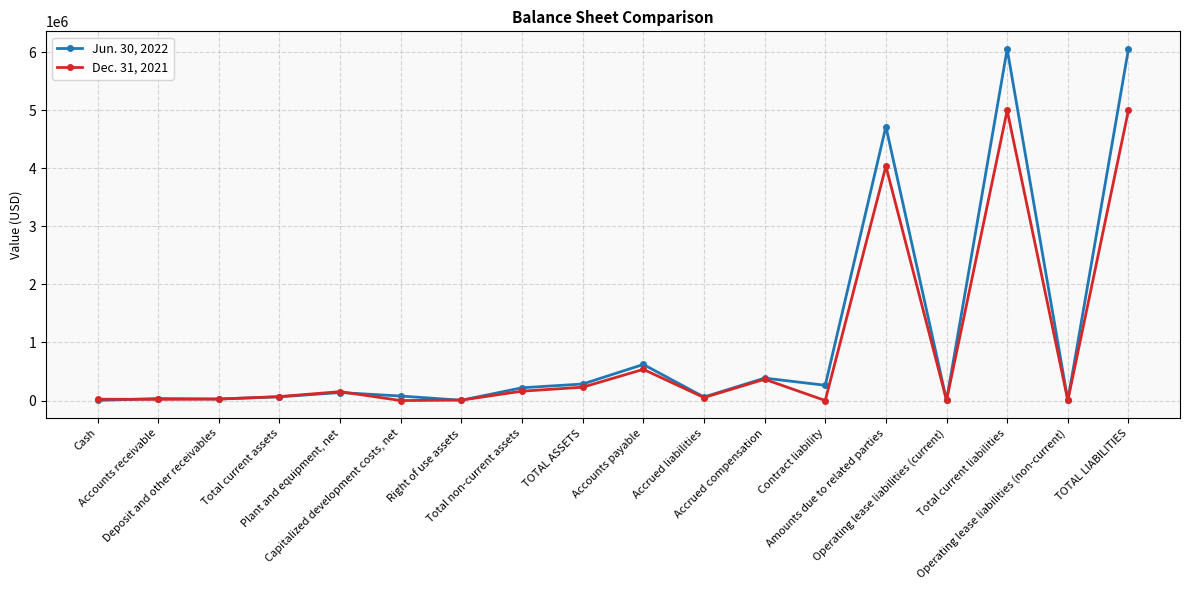

Does the chart have visible grid lines?

Yes